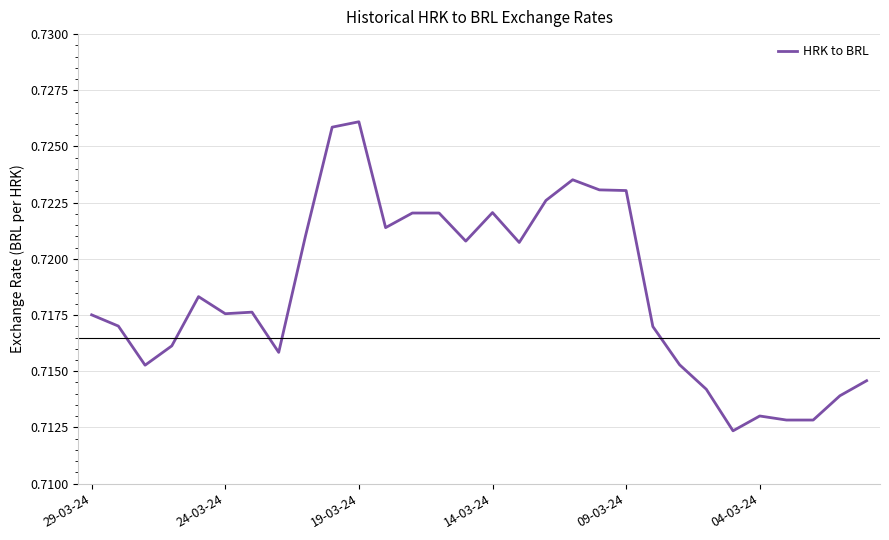

What is the minimum value shown in the chart?

0.7